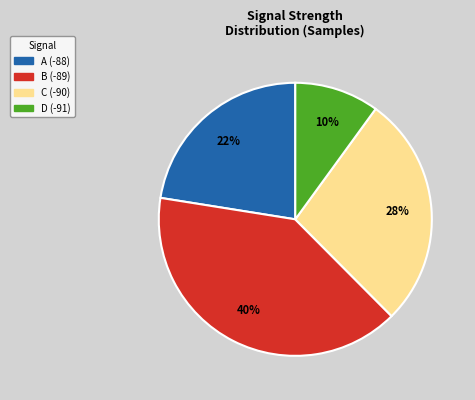

Is there a majority slice in this chart?

No